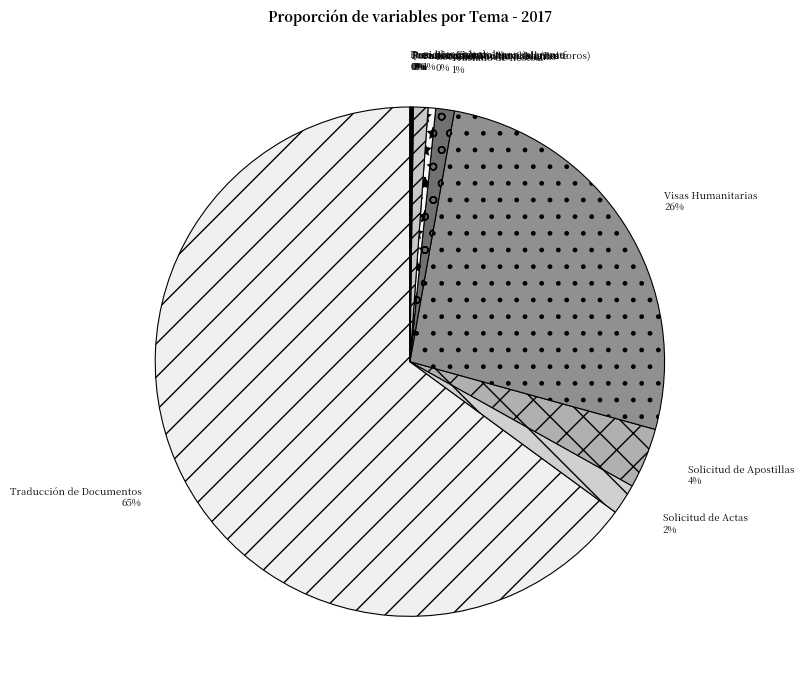

True or false: Traducción de Documentos accounts for 59% of the total.

False